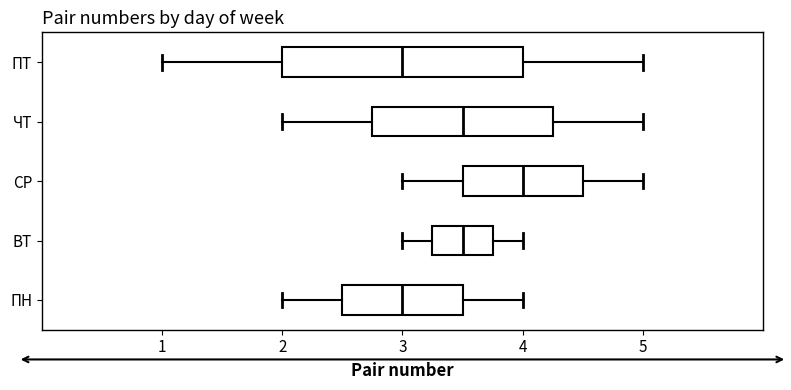

Where is the right edge of the box for ЧТ on the x-axis? The values are not printed on the chart, so give them approximately, as read against the axis.

4.3